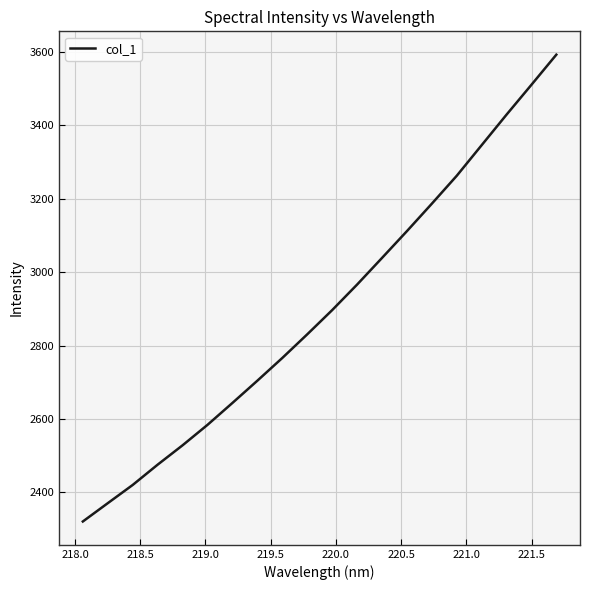

What is the minimum value shown in the chart?

2320.6